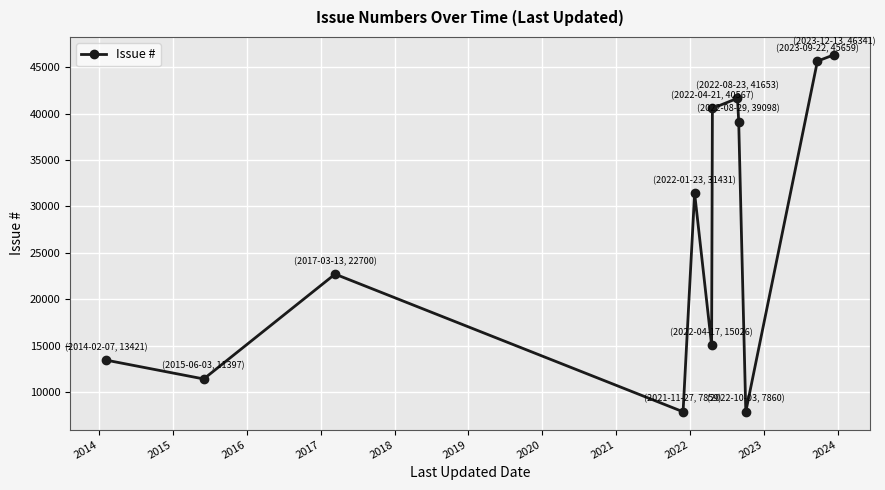

True or false: there are more than 1 points higher than both neighbors.

True